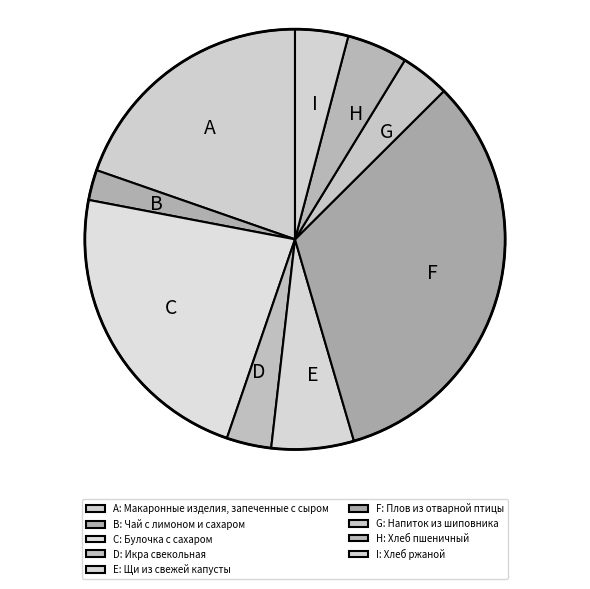

True or false: F accounts for 33% of the total.

True